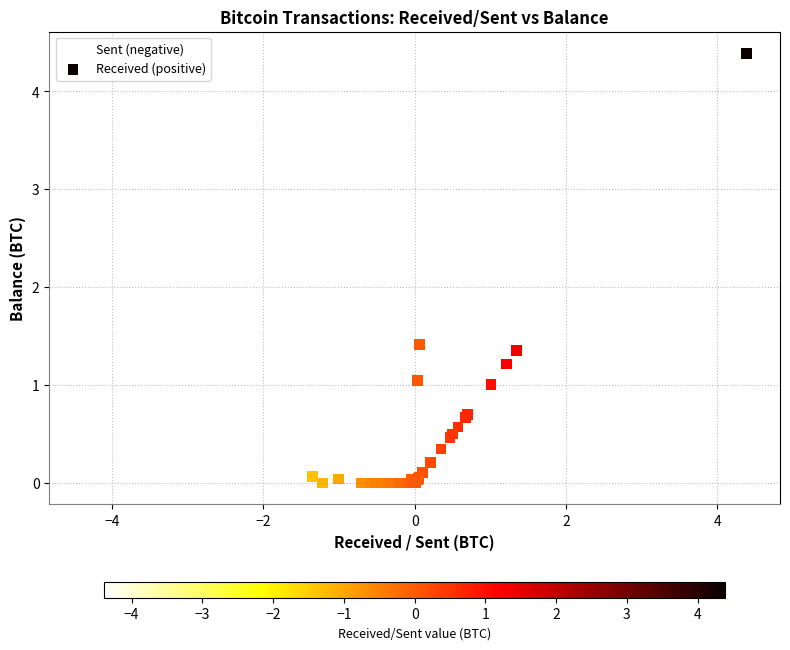

Which series has the largest Y range (max minus min)?

Received (positive)